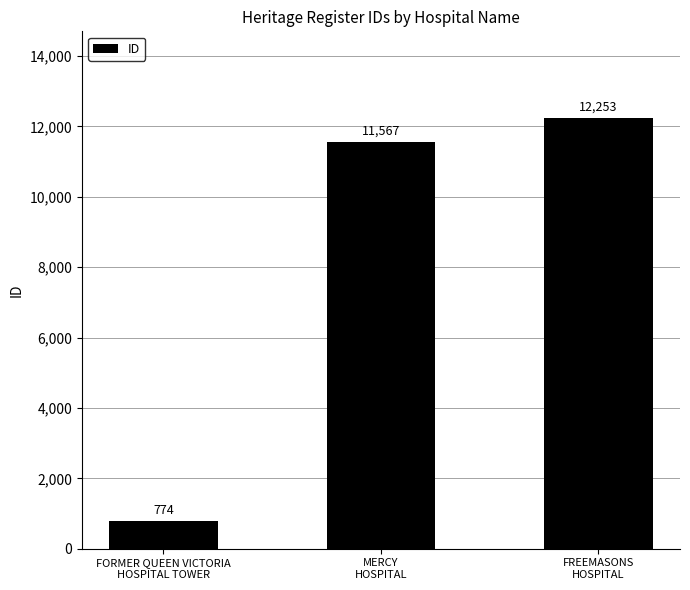

What is the approximate value at MERCY
HOSPITAL?

11567